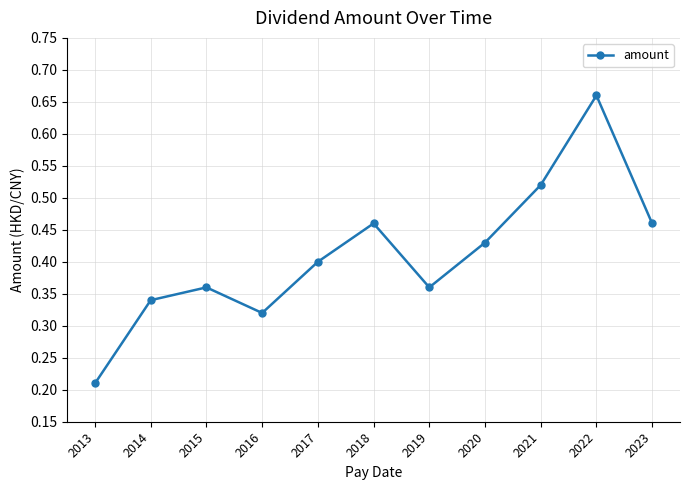

The chart shows a value of 0.6 at 2015. True or false?

False